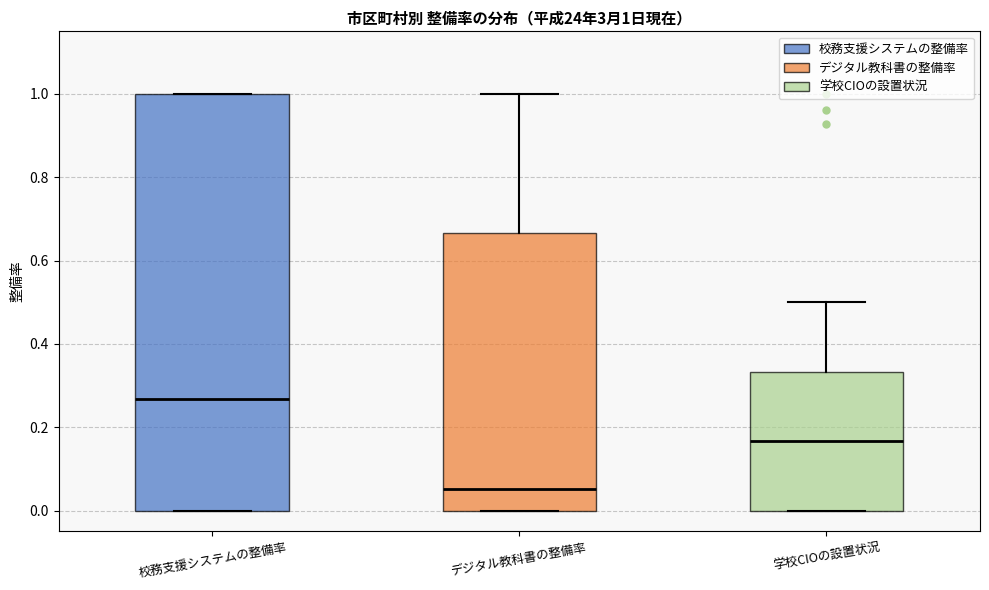

Which box has the lowest median line?

デジタル教科書の整備率